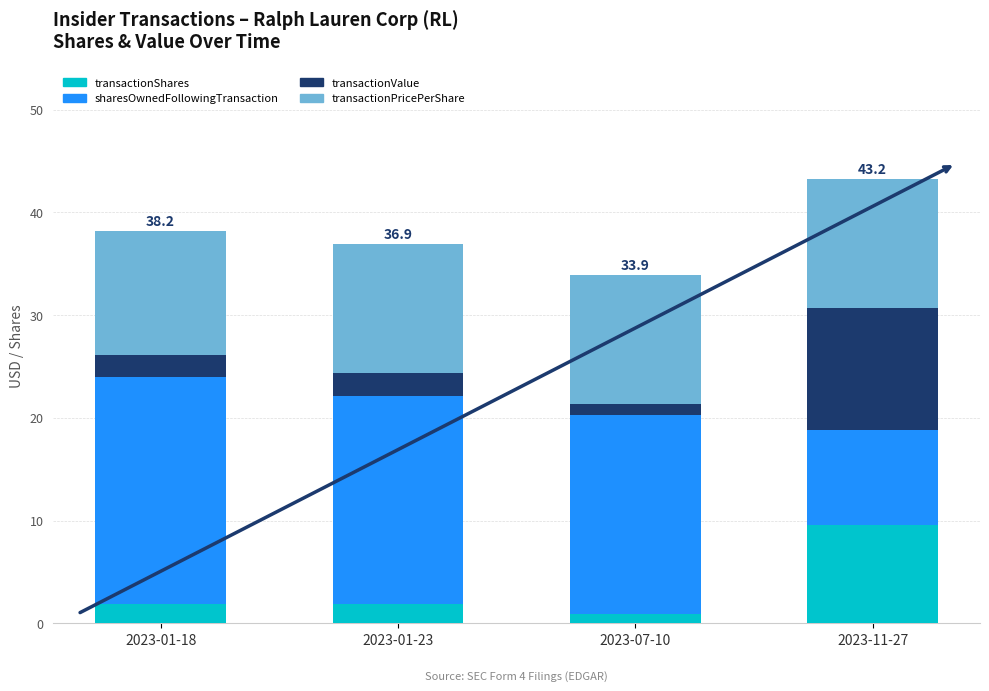

What is the average value of the transactionShares series?

3.6